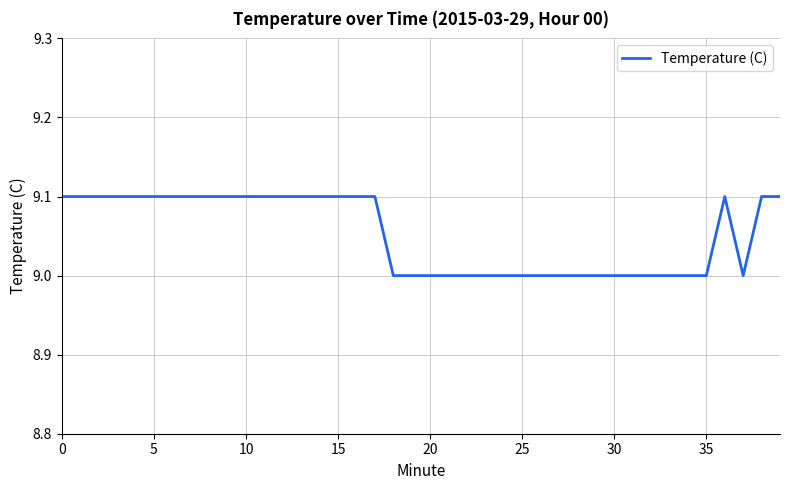

What is the minimum value shown in the chart?

9.0